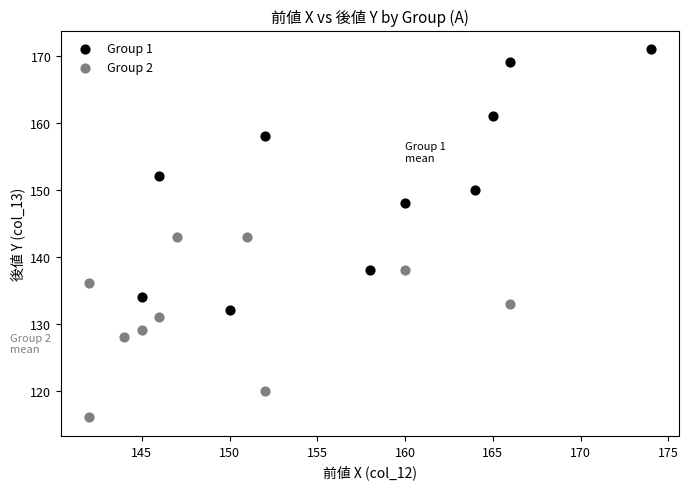

Which series contains the highest Y value?

Group 1